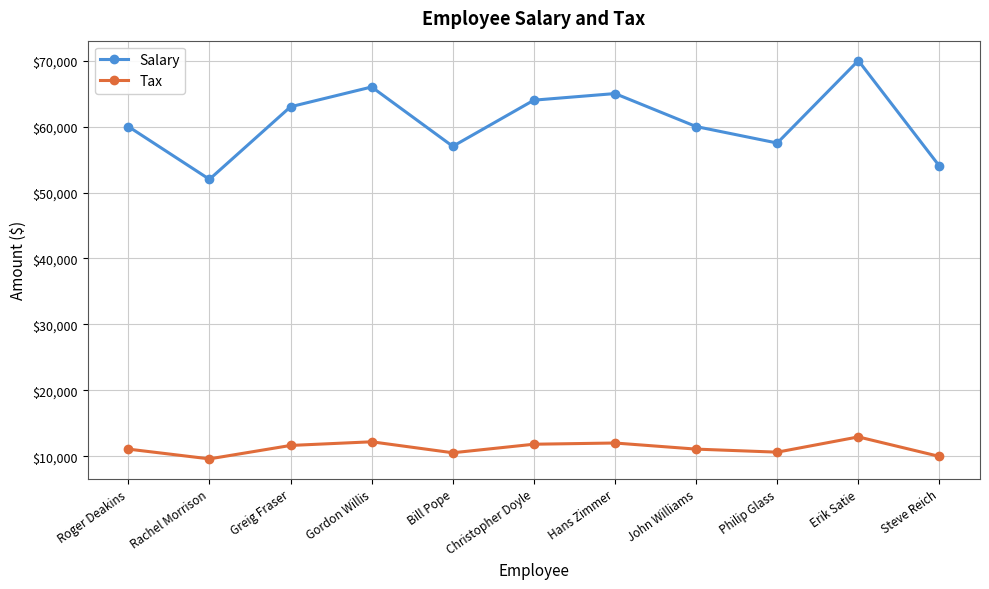

Is the value of Tax at Greig Fraser greater than the value of Salary at Philip Glass?

No